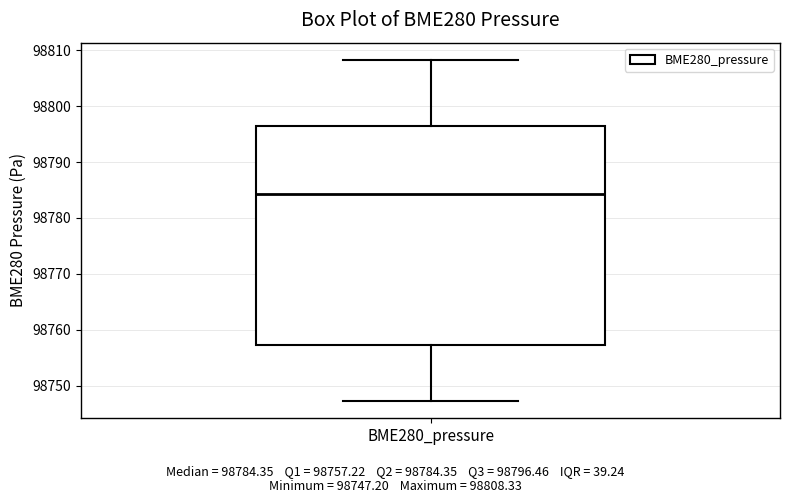

Read this box plot against the y-axis: the position of the median line, the range covered by the box, and the ends of both whiskers. The values are not printed on the chart, so give them approximately, as read against the axis.

median 98784, box 98757 to 98796, whiskers 98747 to 98808